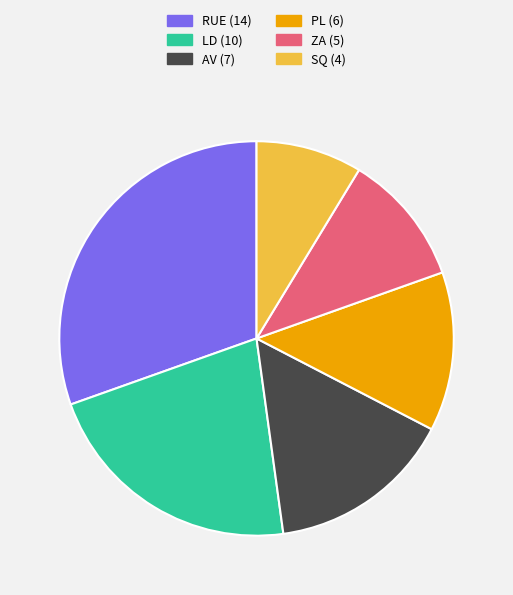

Rank the categories by value from lowest to highest.

SQ, ZA, PL, AV, LD, RUE